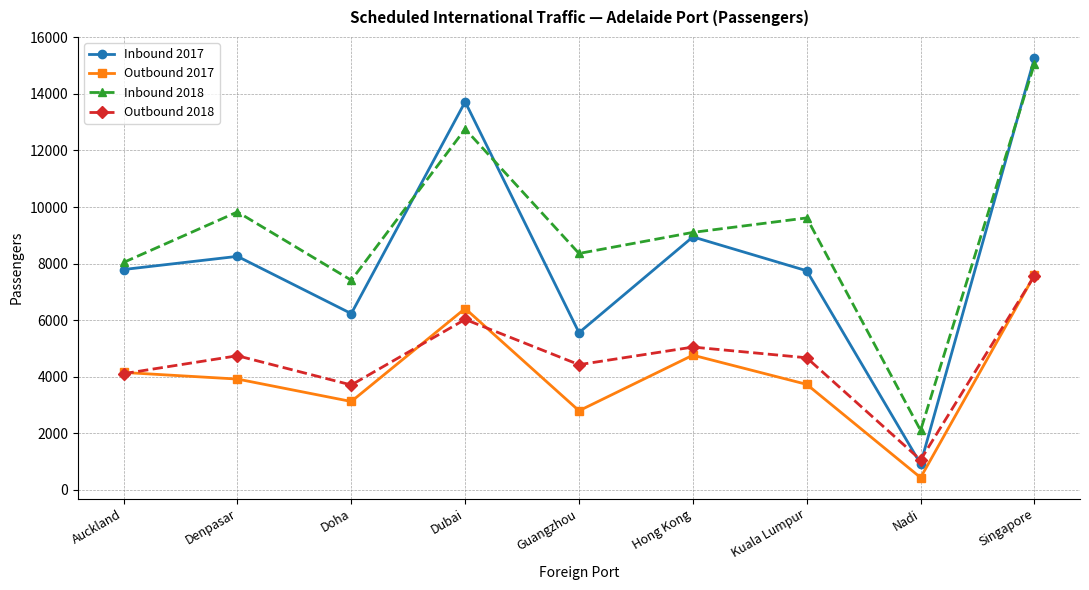

How many values in the Outbound 2017 series are below 3912?

4